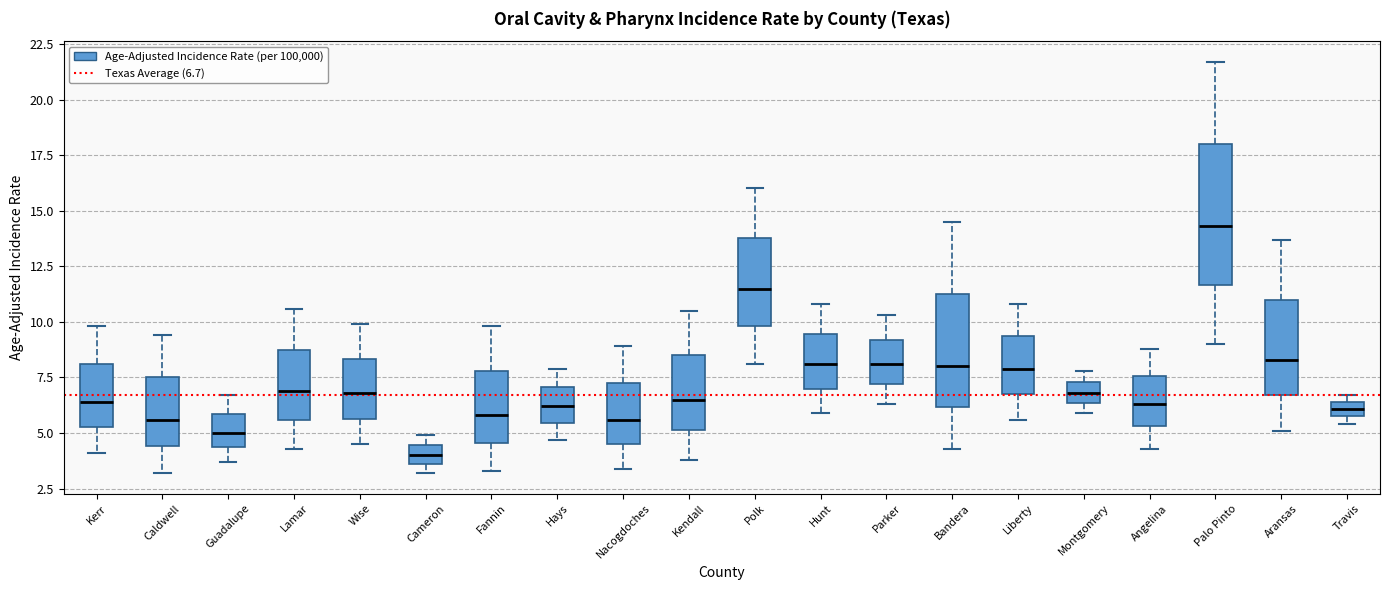

Comparing the boxes themselves (not the whiskers), which one is the tallest?

Palo Pinto